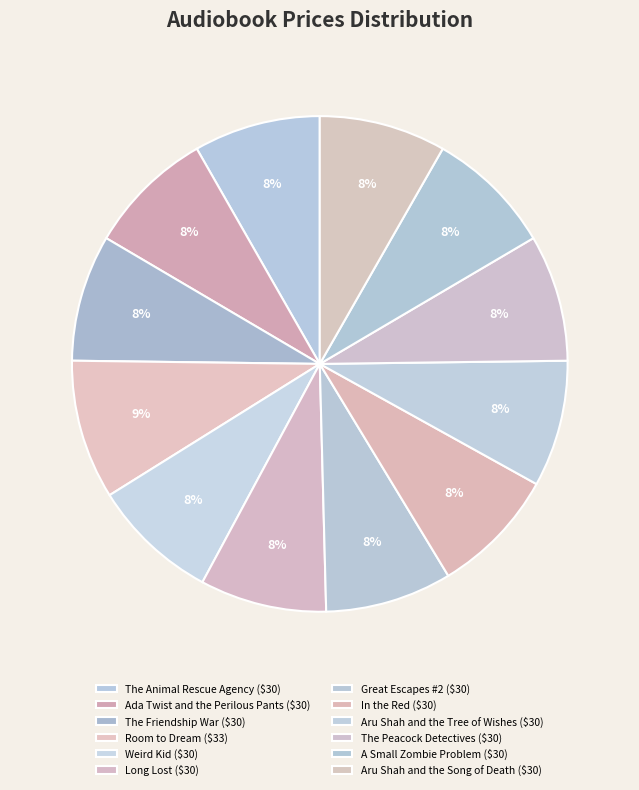

What is the smallest slice in the pie chart?

The Animal Rescue Agency